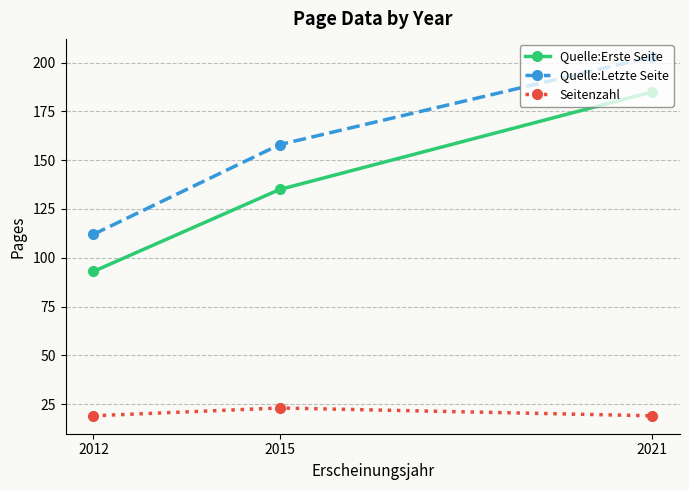

Rank the categories by Quelle:Letzte Seite value from highest to lowest.

2021, 2015, 2012